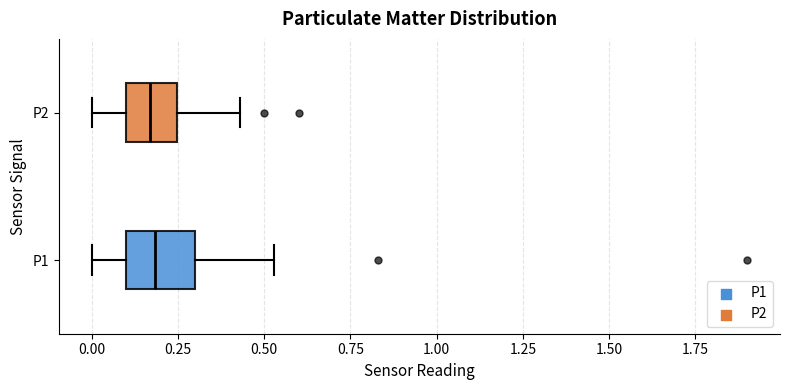

Comparing the boxes themselves (not the whiskers), which one is the widest?

P1